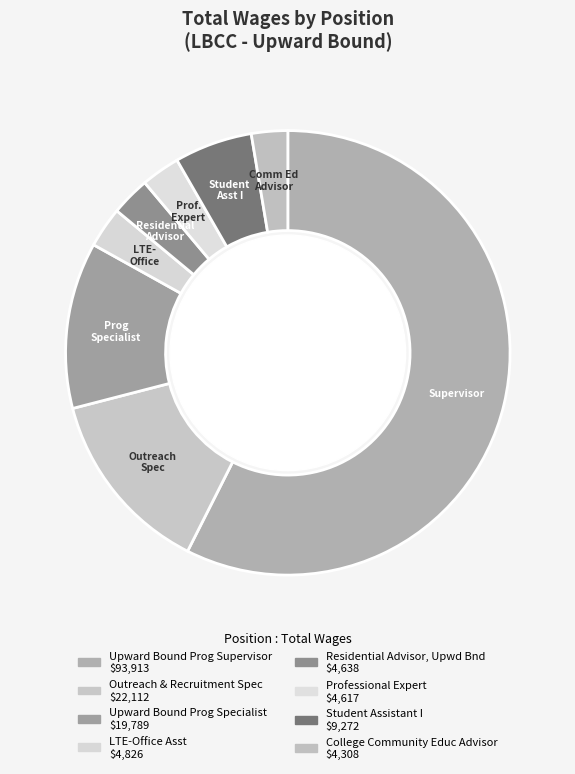

Do Student Assistant I and Upward Bound Prog Specialist together represent more than half of the pie?

No